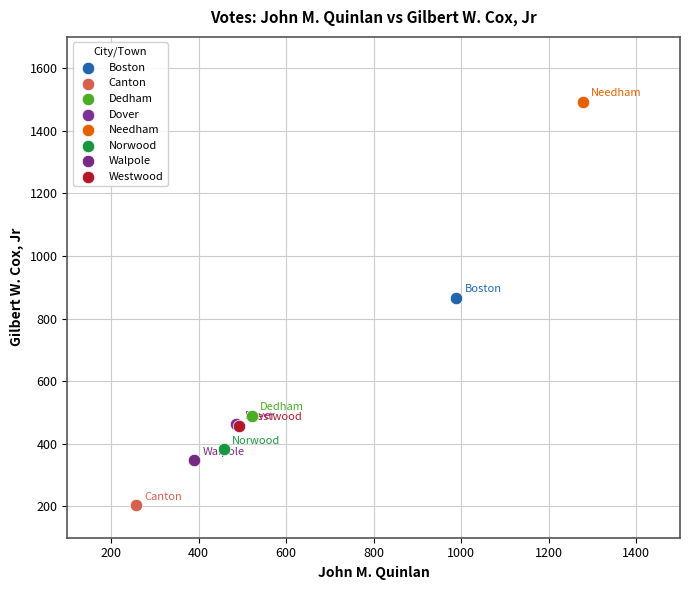

Which series contains the highest Y value?

Needham